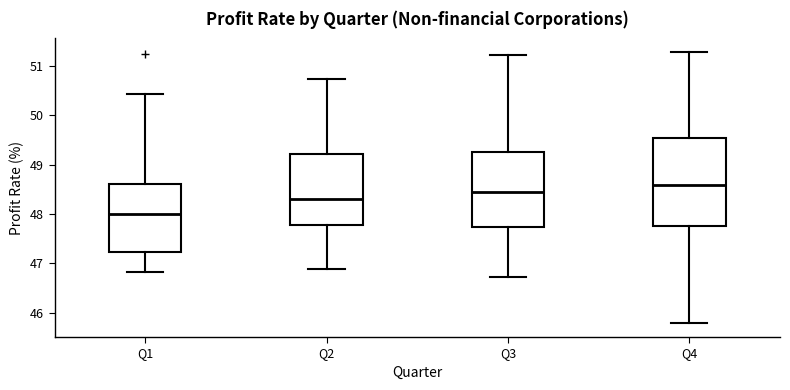

Reading left to right, transcribe this box plot: for each box, give where its median line is, the range the box spans, and where its two whiskers end, as read against the y-axis. The values are not printed on the chart, so give them approximately, as read against the axis.

Q1: median 48.0, box 47.2 to 48.6, whiskers 46.8 to 50.4
Q2: median 48.3, box 47.8 to 49.2, whiskers 46.9 to 50.7
Q3: median 48.5, box 47.7 to 49.3, whiskers 46.7 to 51.2
Q4: median 48.6, box 47.7 to 49.5, whiskers 45.8 to 51.3